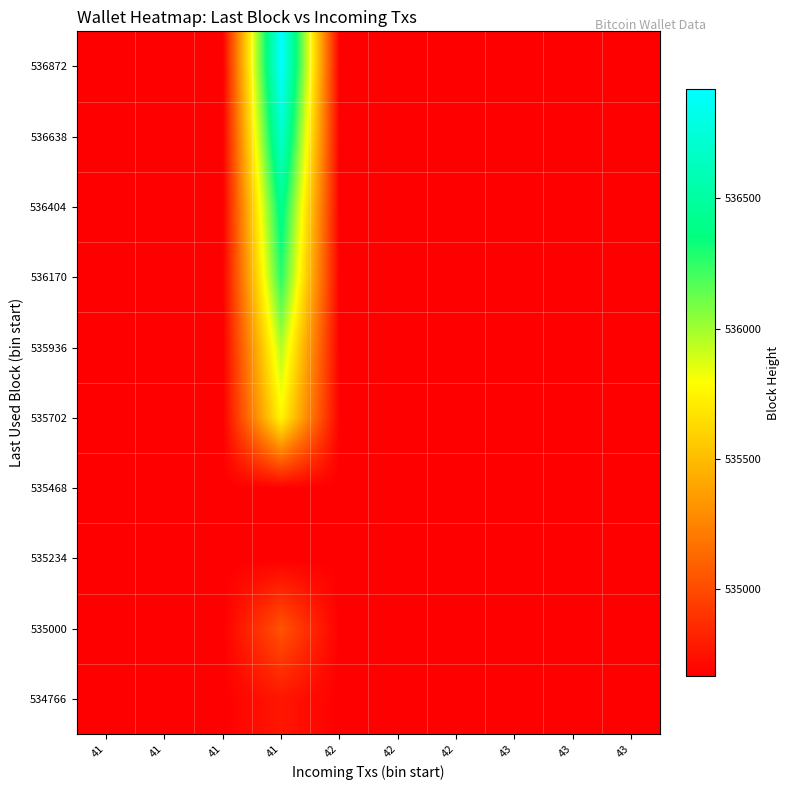

Reading left to right, list all the values displayed in this chart.

534766: 41=534666	41=534666	41=534666	41=534766	42=534666	42=534666	42=534666	43=534666	43=534666	43=534666
535000: 41=534666	41=534666	41=534666	41=535037	42=534666	42=534666	42=534666	43=534666	43=534666	43=534666
535234: 41=534666	41=534666	41=534666	41=534666	42=534666	42=534666	42=534666	43=534666	43=534666	43=534666
535468: 41=534666	41=534666	41=534666	41=534666	42=534666	42=534666	42=534666	43=534666	43=534666	43=534666
535702: 41=534666	41=534666	41=534666	41=535756	42=534666	42=534666	42=534666	43=534666	43=534666	43=534666
535936: 41=534666	41=534666	41=534666	41=535966	42=534666	42=534666	42=534666	43=534666	43=534666	43=534666
536170: 41=534666	41=534666	41=534666	41=536270	42=534666	42=534666	42=534666	43=534666	43=534666	43=534666
536404: 41=534666	41=534666	41=534666	41=536431	42=534666	42=534666	42=534666	43=534666	43=534666	43=534666
536638: 41=534666	41=534666	41=534666	41=536698	42=534666	42=534666	42=534666	43=534666	43=534666	43=534666
536872: 41=534666	41=534666	41=534666	41=536919	42=534666	42=534666	42=534666	43=534666	43=534666	43=534666